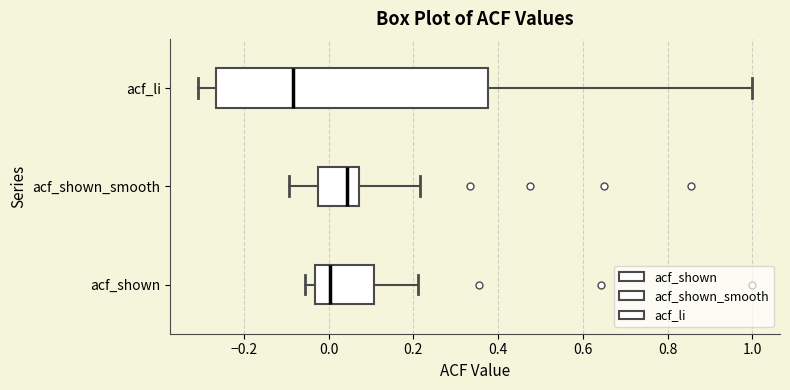

Reading bottom to top, transcribe this box plot: for each box, give where its median line is, the range the box spans, and where its two whiskers end, as read against the x-axis. The values are not printed on the chart, so give them approximately, as read against the axis.

acf_shown: median 0.00, box -0.04 to 0.10, whiskers -0.06 to 0.22
acf_shown_smooth: median 0.04, box -0.02 to 0.08, whiskers -0.10 to 0.22
acf_li: median -0.08, box -0.26 to 0.38, whiskers -0.30 to 1.00